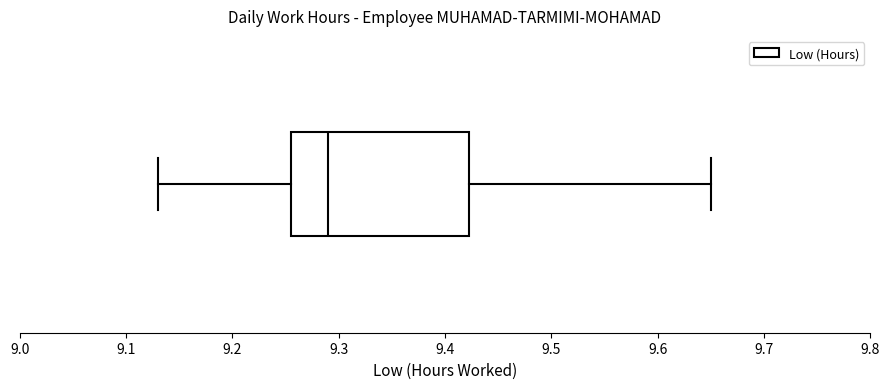

Transcribe this box plot: give where the median line is, the range the box spans, and where the two whiskers end, as read against the x-axis. The values are not printed on the chart, so give them approximately, as read against the axis.

median 9.29, box 9.26 to 9.42, whiskers 9.13 to 9.65